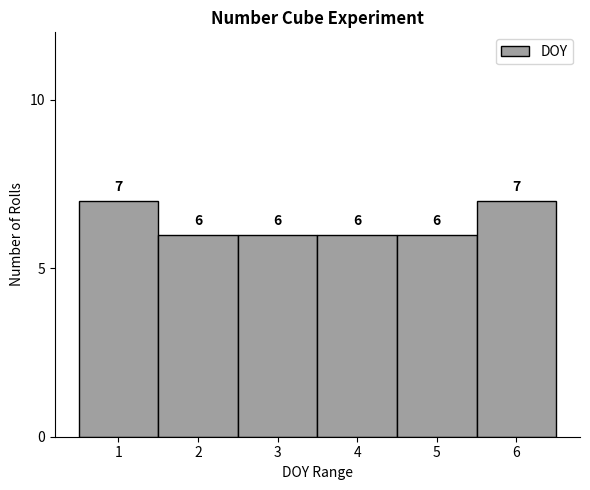

Reading left to right, transcribe all the data shown in this chart.

1=7	2=6	3=6	4=6	5=6	6=7